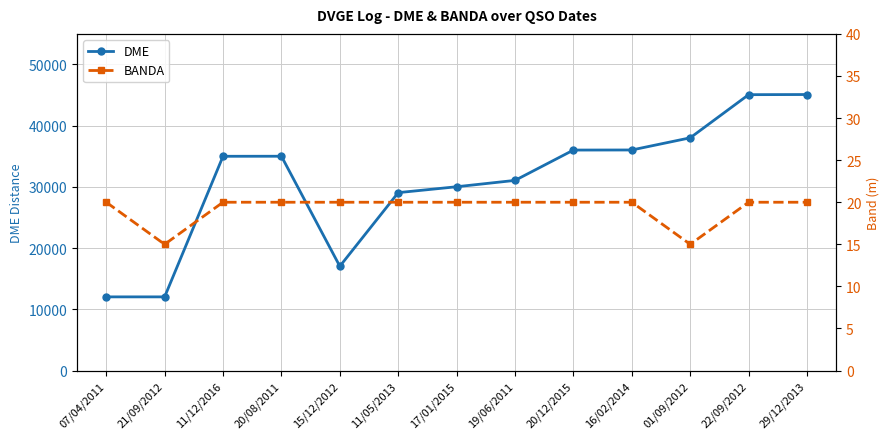

Rank the series by their maximum value, from lowest to highest.

BANDA, DME